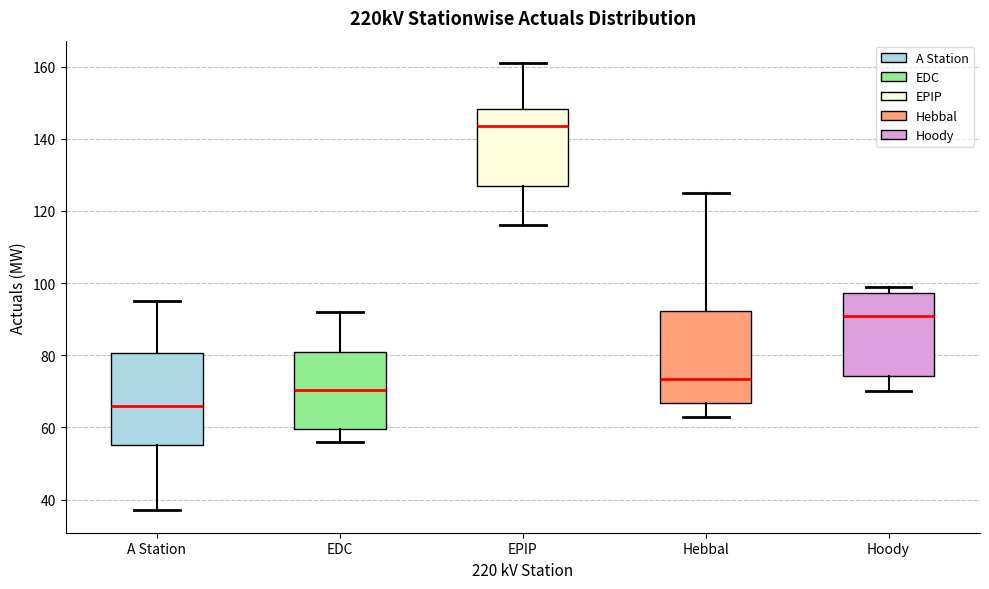

Where does the lower whisker of the box for A Station end on the y-axis? The values are not printed on the chart, so give them approximately, as read against the axis.

38